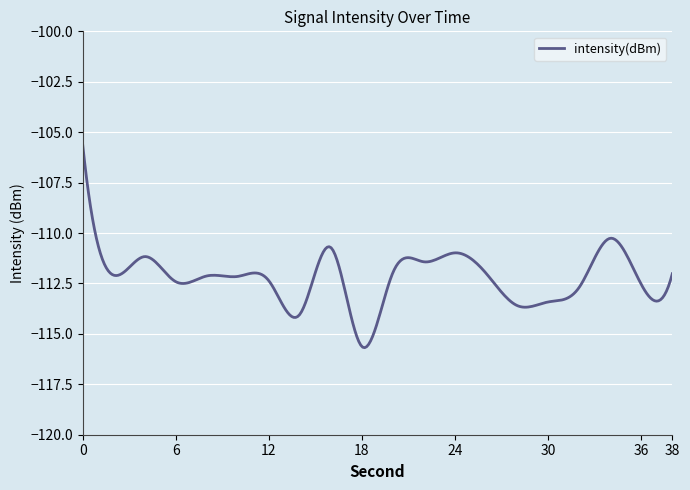

What is the difference between the maximum and minimum values?

10.1